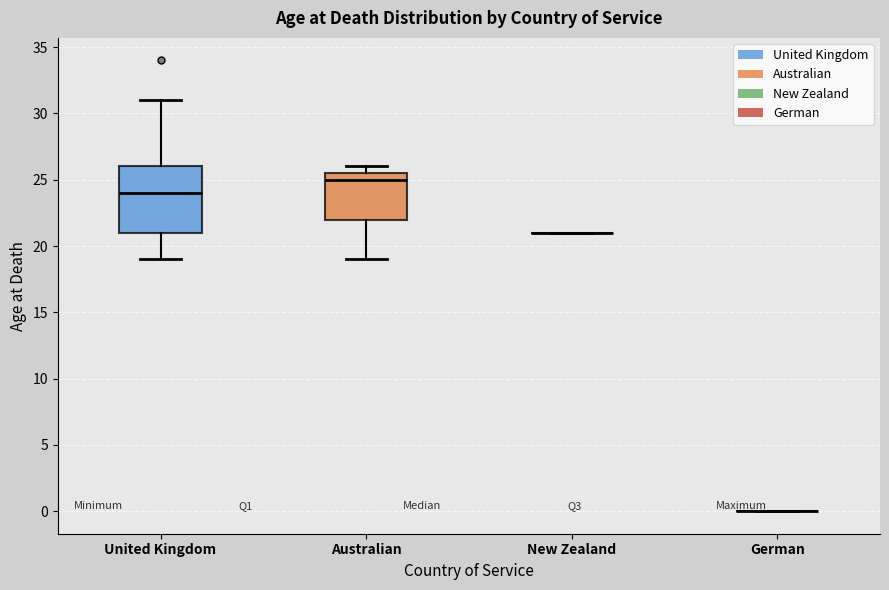

Reading left to right, transcribe this box plot: for each box, give where its median line is, the range the box spans, and where its two whiskers end, as read against the y-axis. The values are not printed on the chart, so give them approximately, as read against the axis.

United Kingdom: median 24.0, box 21.0 to 26.0, whiskers 19.0 to 31.0
Australian: median 25.0, box 22.0 to 25.5, whiskers 19.0 to 26.0
New Zealand: box collapsed to a line at 21.0, whiskers 21.0 to 21.0
German: box collapsed to a line at 0.0, whiskers 0.0 to 0.0